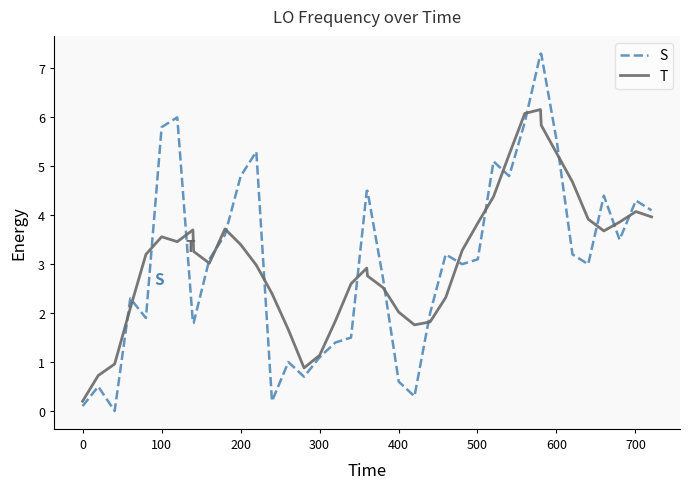

List the series in order of their peak value, highest first.

S, T